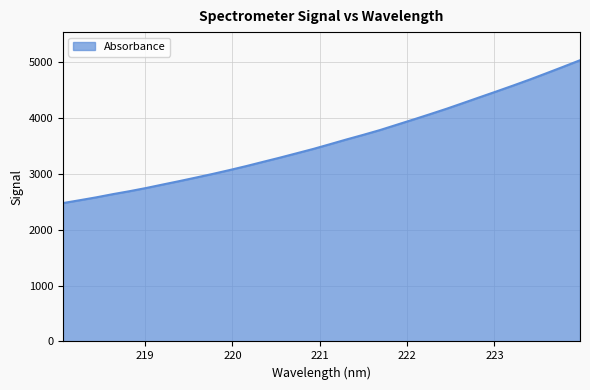

What is the greatest value displayed?

5027.0